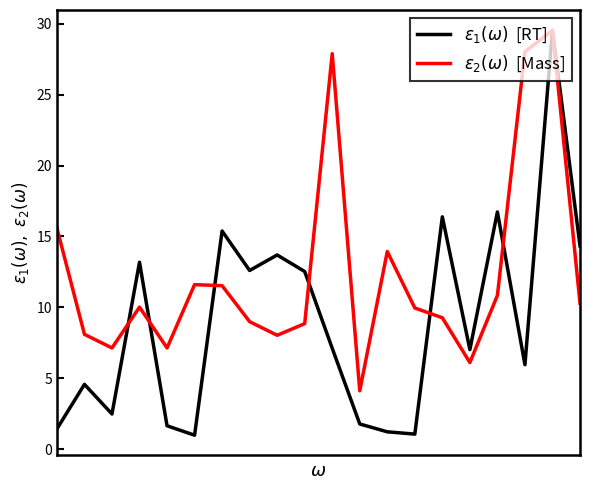

What is the greatest value displayed?

29.5